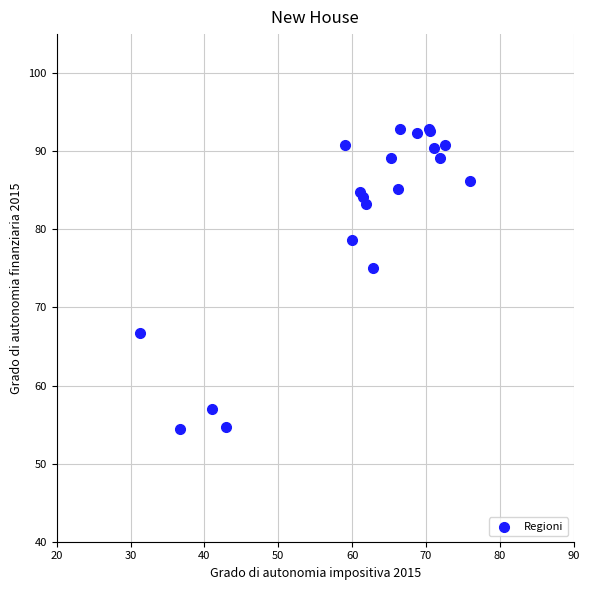

What Y value in the scatter plot is closest to 73?

75.1